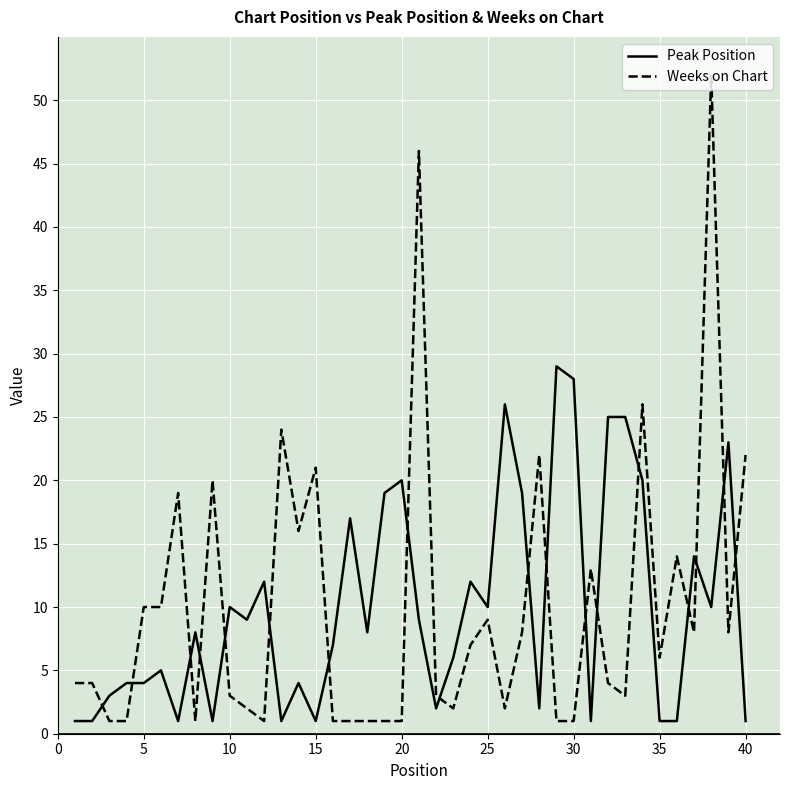

Which series has the widest spread of values?

Weeks on Chart